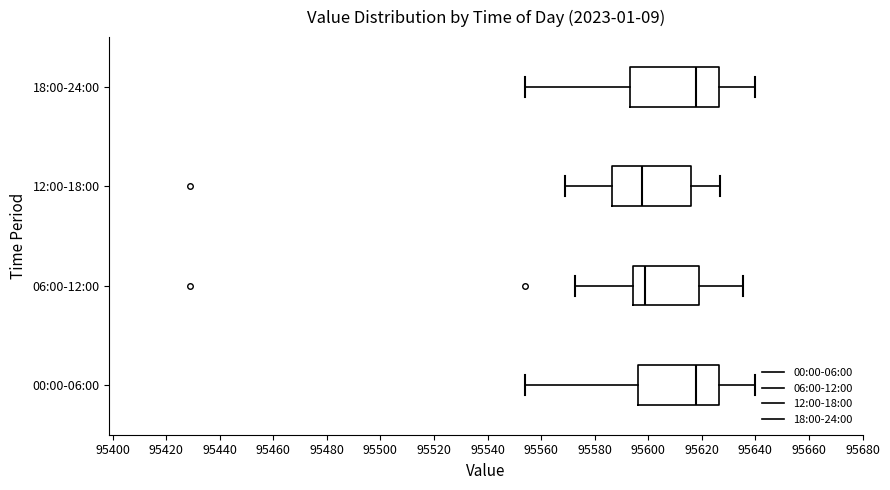

Where is the right edge of the box for 00:00-06:00 on the x-axis? The values are not printed on the chart, so give them approximately, as read against the axis.

95626